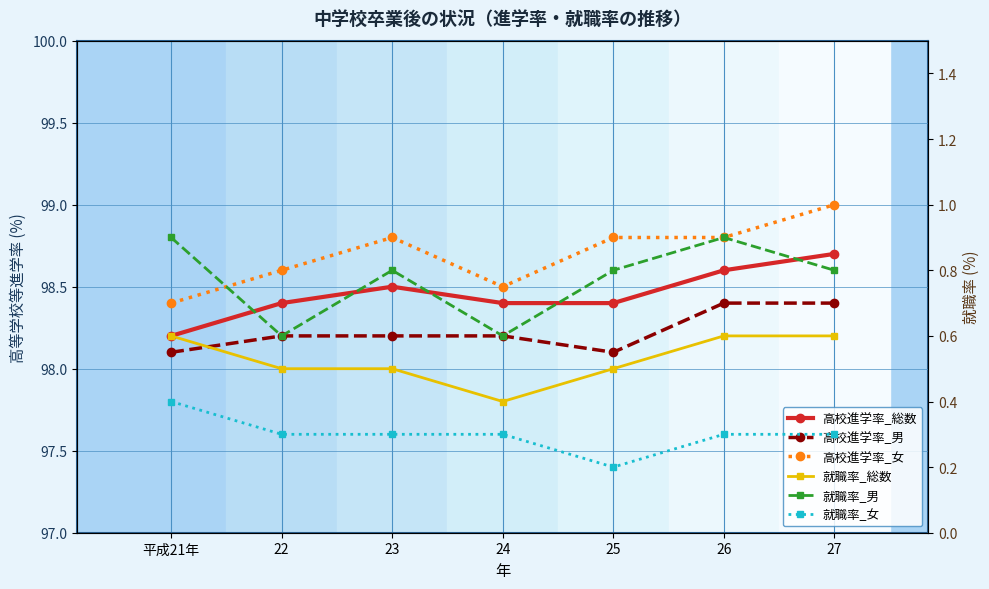

The value of 就職率_女 at 平成21年 is 0.5. True or false?

False